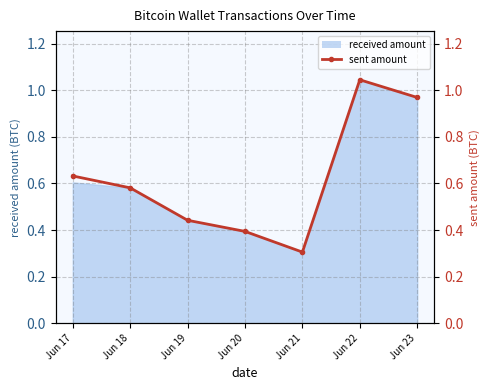

Read the value at Jun 21.

0.3